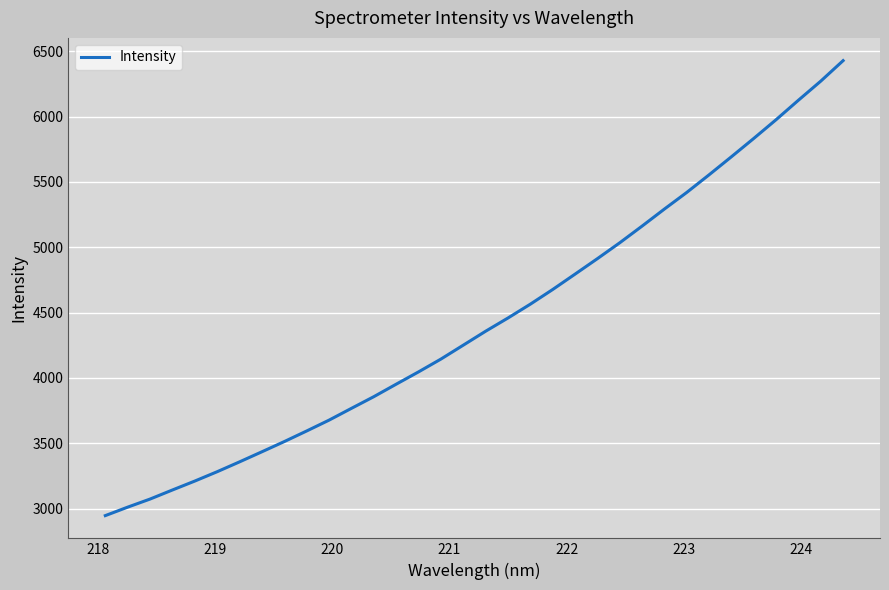

What is the minimum value shown in the chart?

2946.2